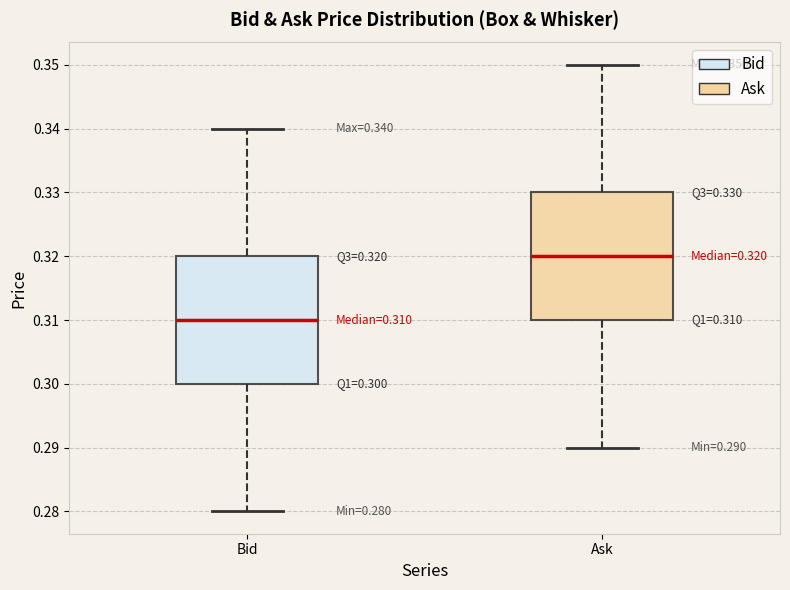

Which box's median line is the highest?

Ask